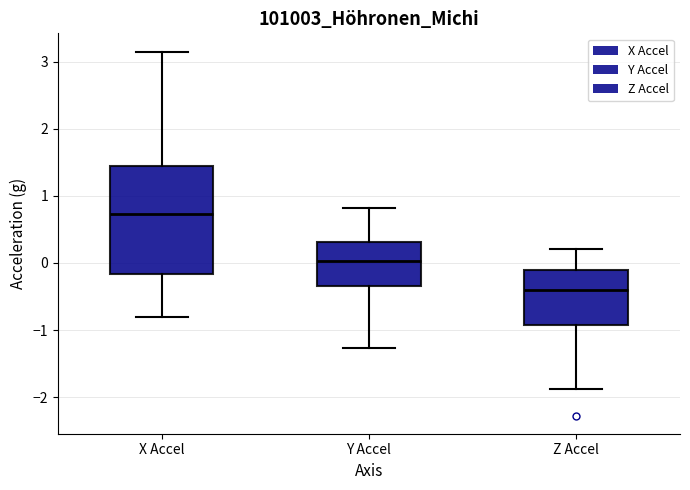

Which box has the lowest median line?

Z Accel